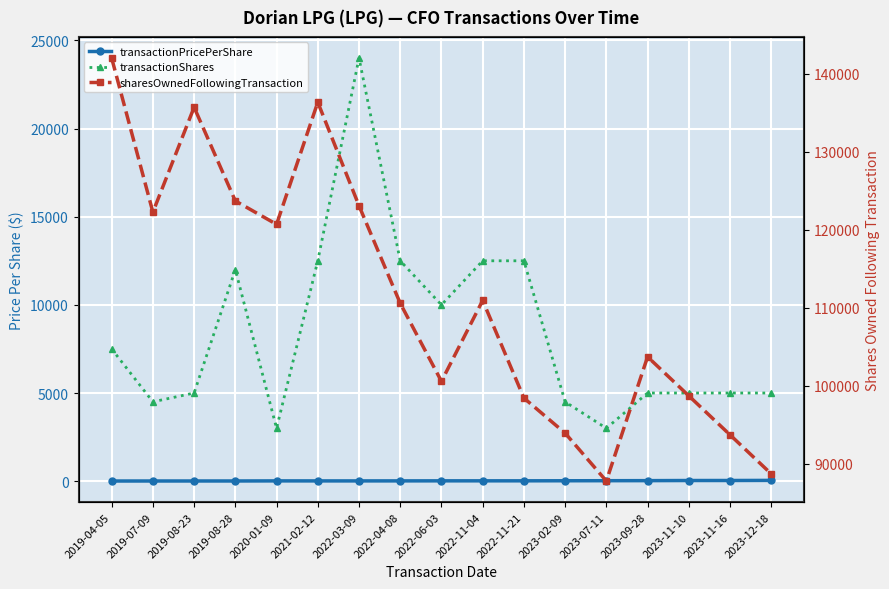

What is the value of the transactionPricePerShare point at the 5th from the left?

15.3